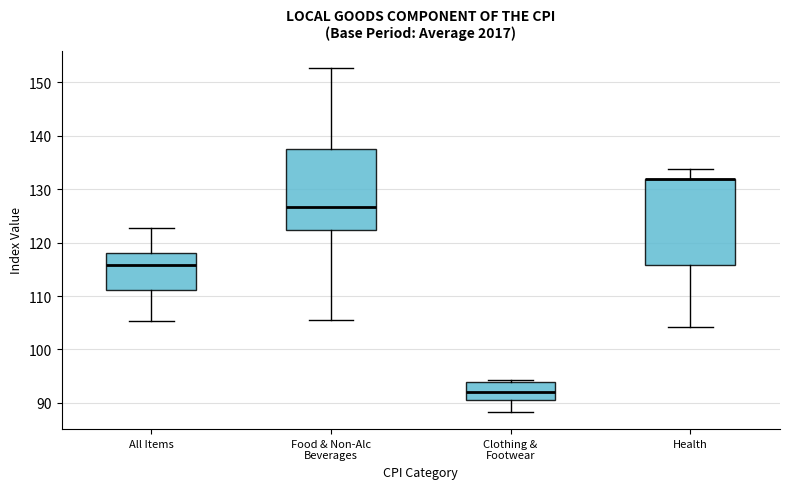

Comparing the boxes themselves (not the whiskers), which one is the tallest?

Health